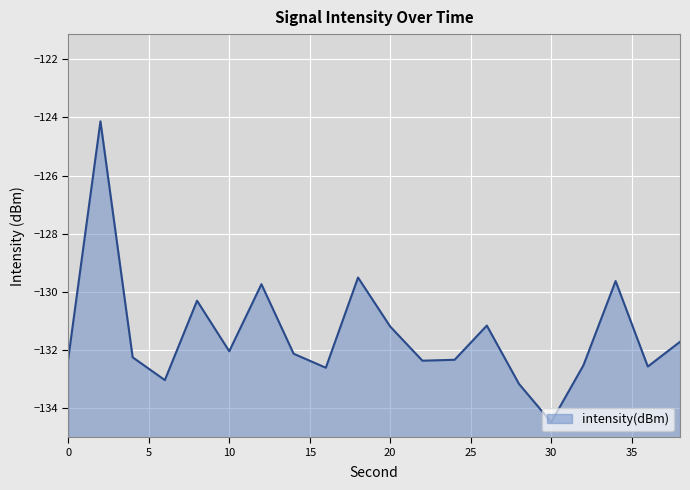

How many data points does each series have?

20